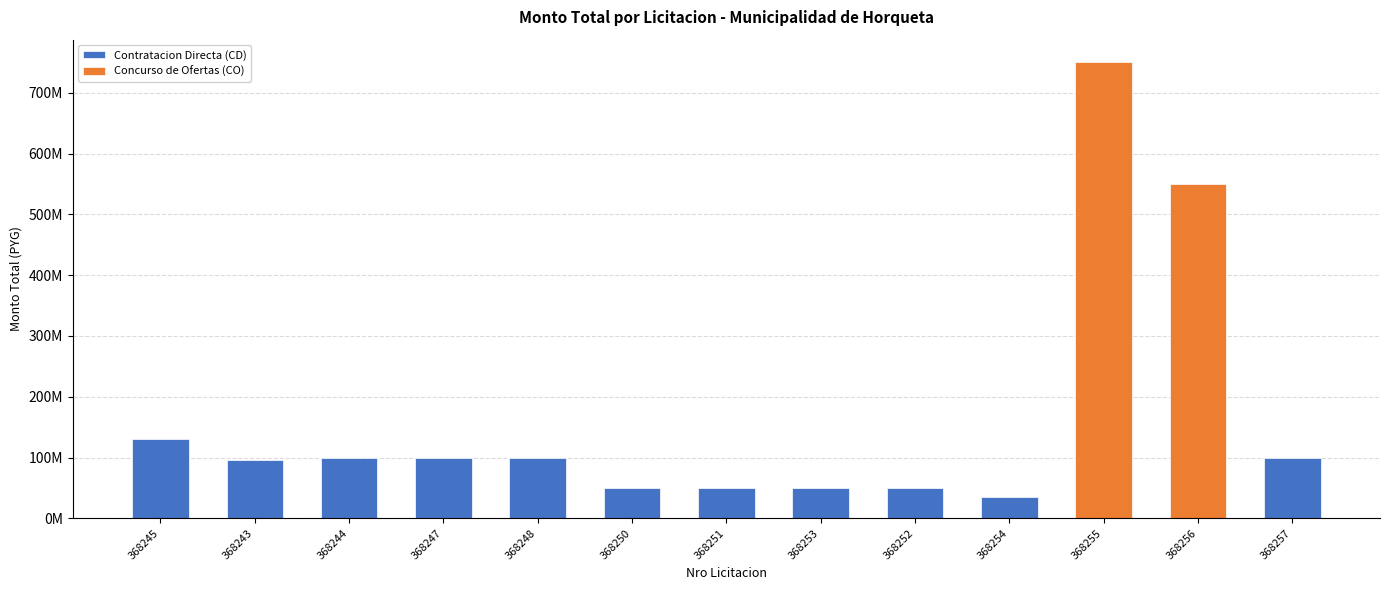

List the labels in order of value, smallest first.

368254, 368250, 368251, 368253, 368252, 368243, 368244, 368247, 368248, 368257, 368245, 368256, 368255